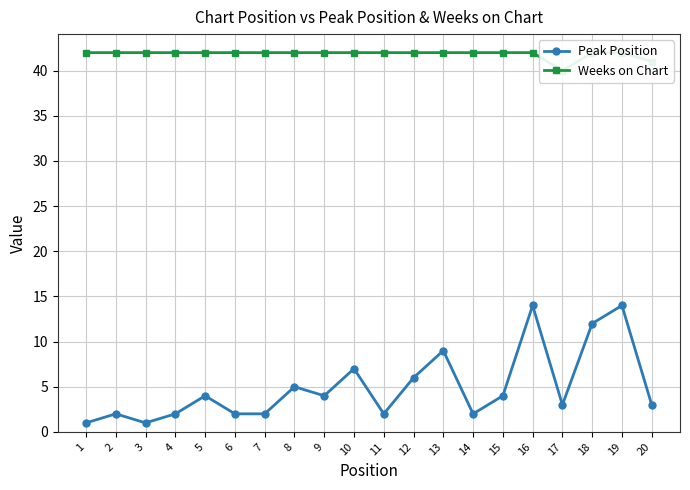

The value of Weeks on Chart at 10 is 70. True or false?

False